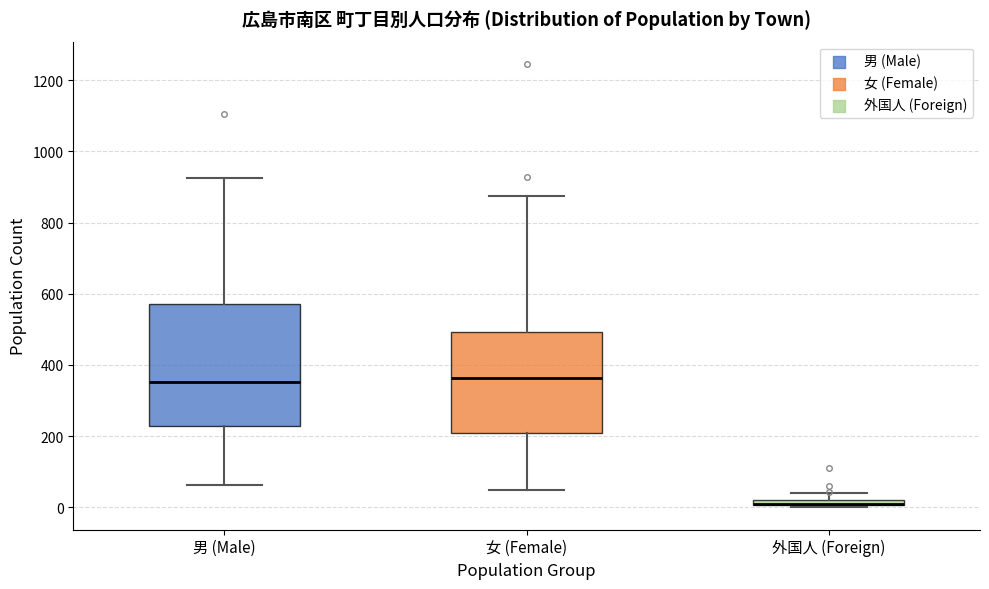

Where does the median line of the box for 女 (Female) sit on the y-axis? The values are not printed on the chart, so give them approximately, as read against the axis.

360